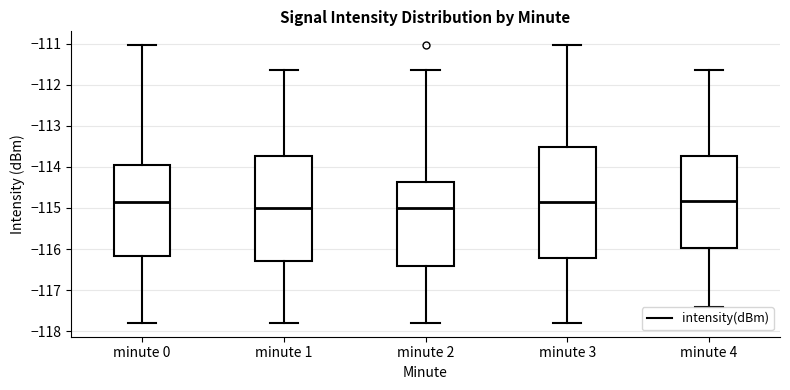

Reading left to right, read every box against the y-axis: the position of its median line, the range the box covers, and the ends of its whiskers. The values are not printed on the chart, so give them approximately, as read against the axis.

minute 0: median -114.9, box -116.2 to -114.0, whiskers -117.8 to -111.0
minute 1: median -115.0, box -116.3 to -113.7, whiskers -117.8 to -111.6
minute 2: median -115.0, box -116.4 to -114.4, whiskers -117.8 to -111.6
minute 3: median -114.9, box -116.2 to -113.5, whiskers -117.8 to -111.0
minute 4: median -114.8, box -116.0 to -113.7, whiskers -117.4 to -111.6